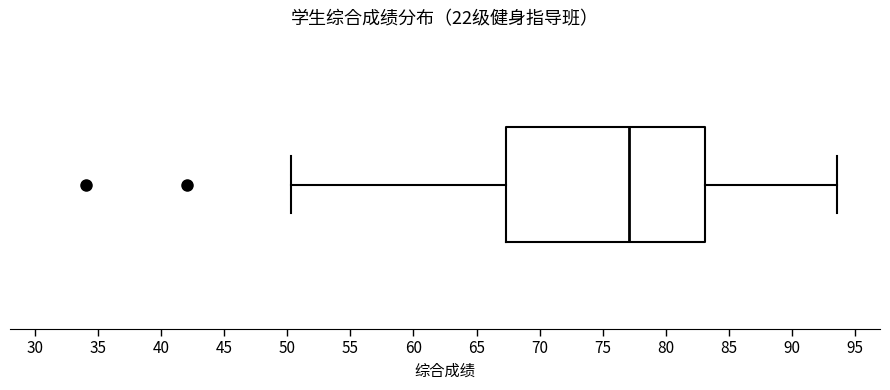

Read this box plot against the x-axis: the position of the median line, the range covered by the box, and the ends of both whiskers. The values are not printed on the chart, so give them approximately, as read against the axis.

median 77.0, box 67.5 to 83.0, whiskers 50.5 to 93.5